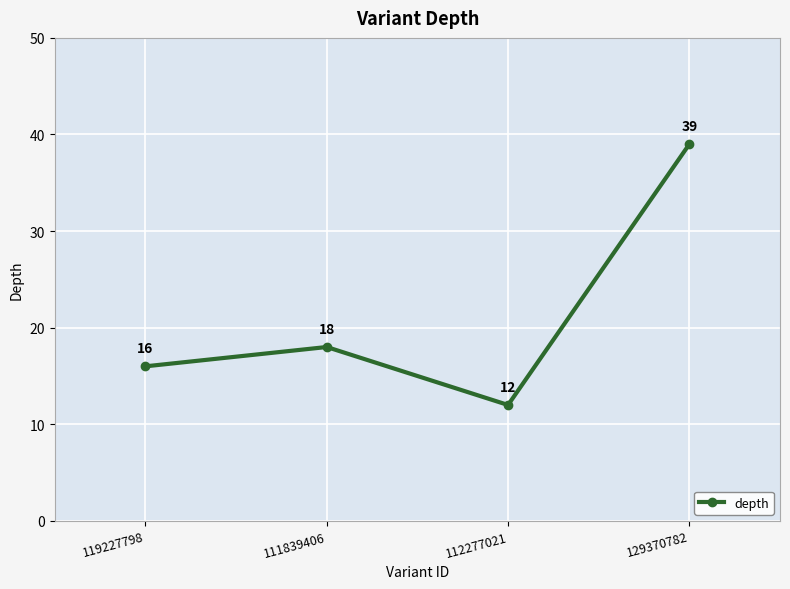

Reading right to left, what are all the values shown in this chart?

129370782=39	112277021=12	111839406=18	119227798=16